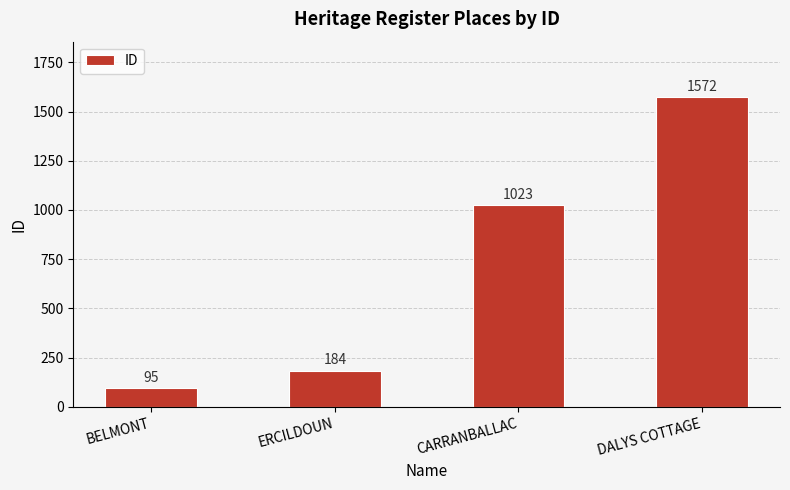

What is the difference between the values at ERCILDOUN and BELMONT?

89